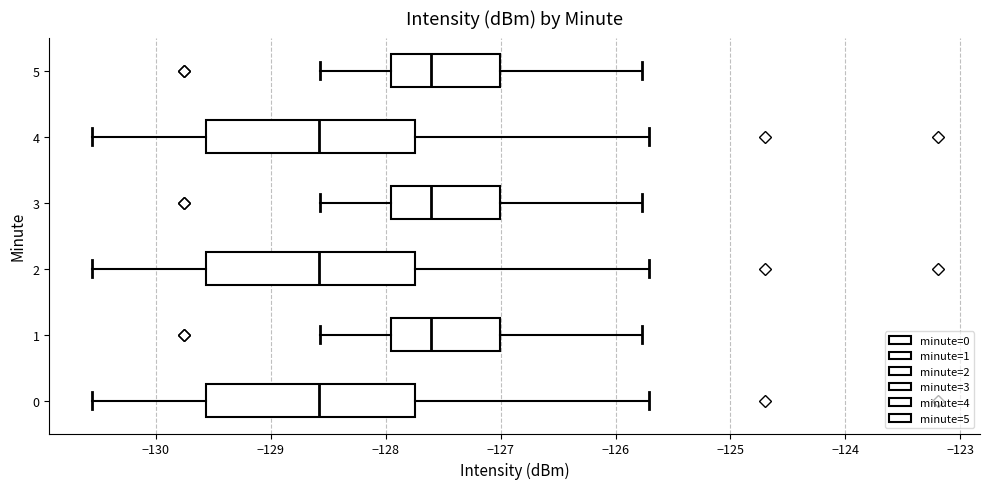

Reading bottom to top, transcribe this box plot: for each box, give where its median line is, the range the box spans, and where its two whiskers end, as read against the x-axis. The values are not printed on the chart, so give them approximately, as read against the axis.

0: median -128.6, box -129.6 to -127.7, whiskers -130.6 to -125.7
1: median -127.6, box -128.0 to -127.0, whiskers -128.6 to -125.8
2: median -128.6, box -129.6 to -127.7, whiskers -130.6 to -125.7
3: median -127.6, box -128.0 to -127.0, whiskers -128.6 to -125.8
4: median -128.6, box -129.6 to -127.7, whiskers -130.6 to -125.7
5: median -127.6, box -128.0 to -127.0, whiskers -128.6 to -125.8